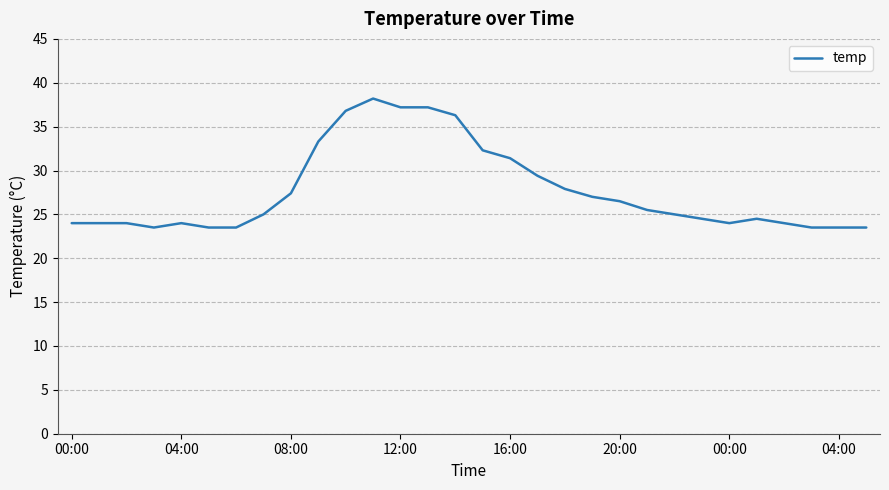

What is the minimum value shown in the chart?

23.5